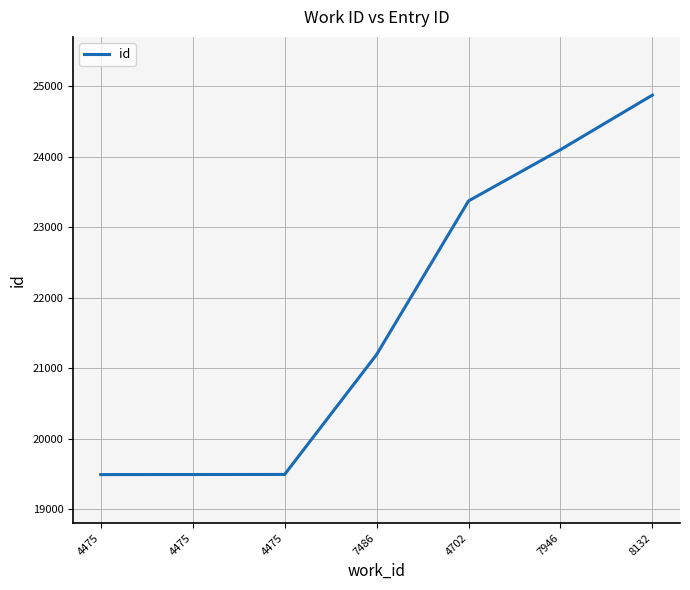

The value at 8132 is 10747. True or false?

False